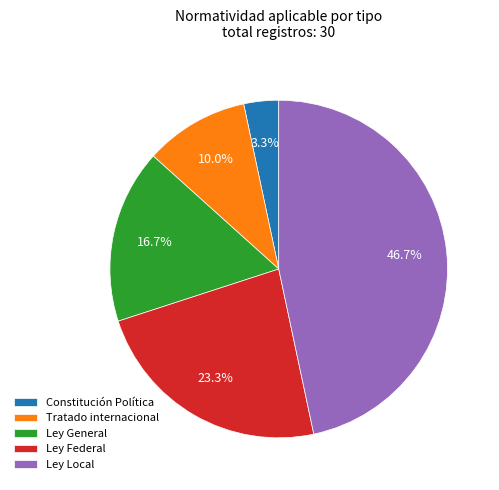

True or false: Tratado internacional accounts for 18% of the total.

False